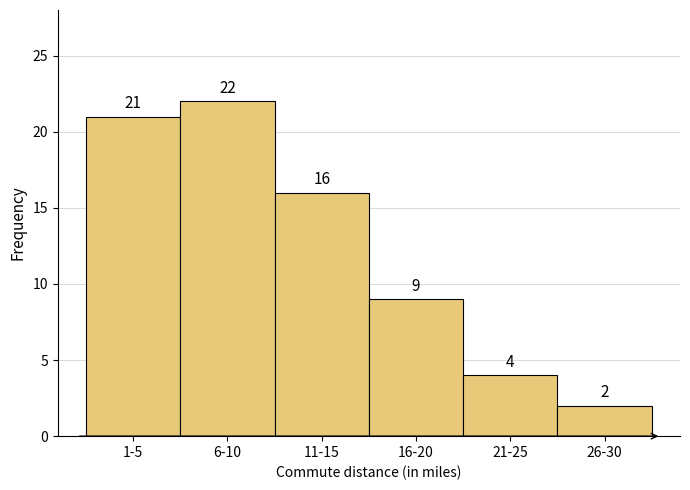

Reading right to left, what are all the values shown in this chart?

26-30=2	21-25=4	16-20=9	11-15=16	6-10=22	1-5=21